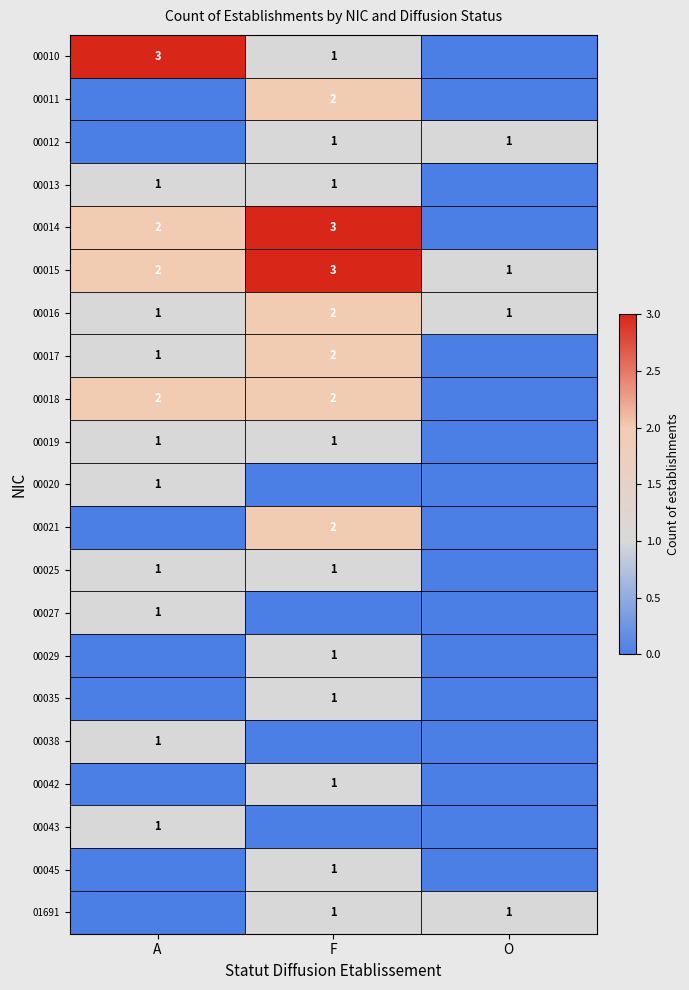

The value of 00016 at F is 0. True or false?

False